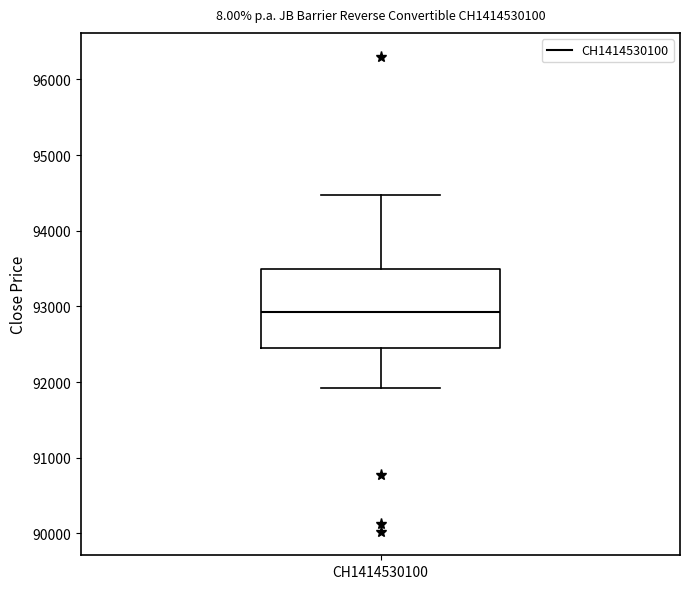

Transcribe this box plot: give where the median line is, the range the box spans, and where the two whiskers end, as read against the y-axis. The values are not printed on the chart, so give them approximately, as read against the axis.

median 92900, box 92500 to 93500, whiskers 91900 to 94500